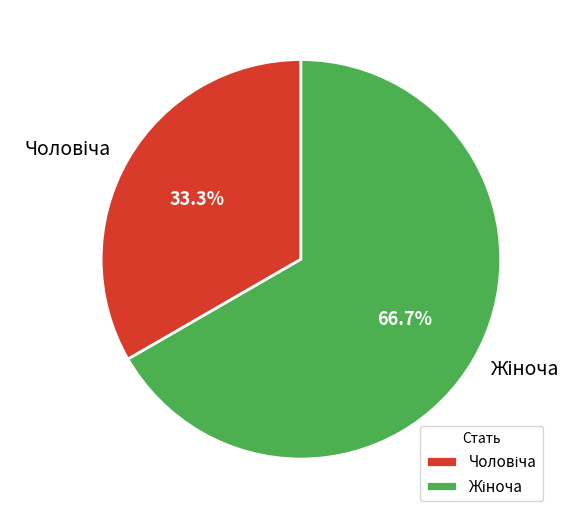

Is there any slice that represents more than half of the pie?

Yes